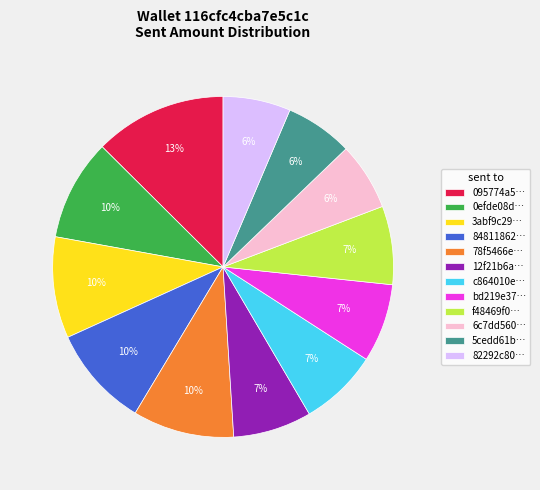

To the nearest percent, what is the difference between the 5cedd61b… and 12f21b6a… slice percentages?

1%